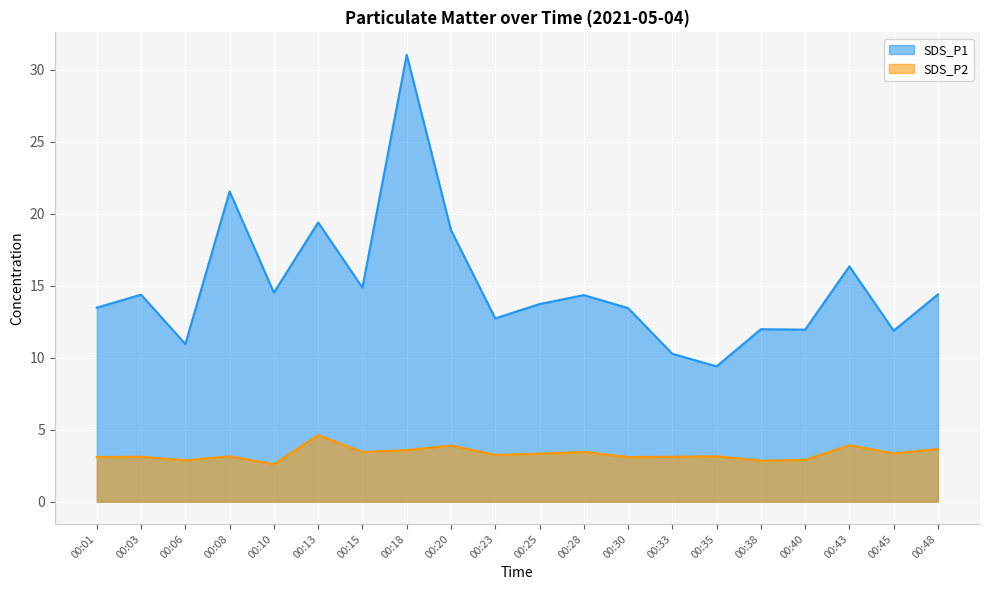

Which series has the largest total across all categories?

SDS_P1